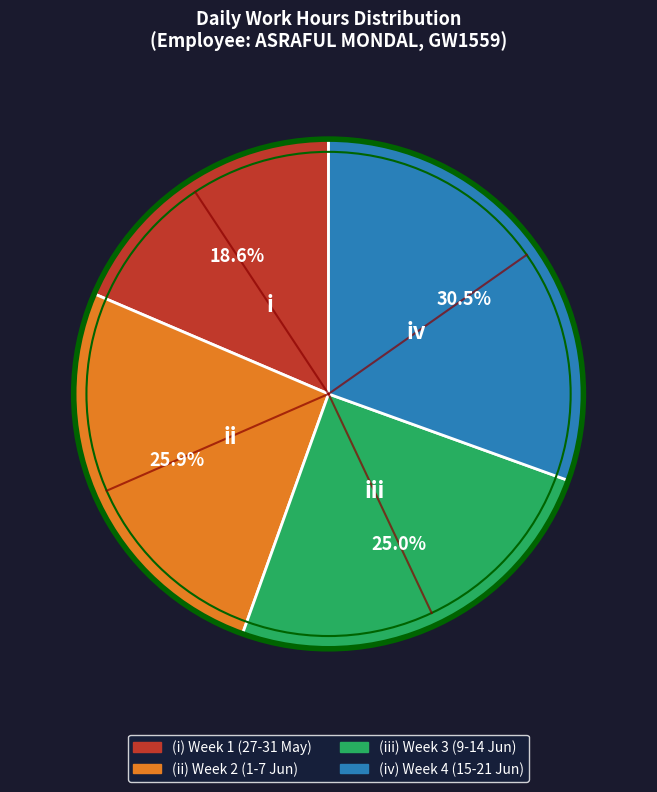

Does any single category account for the majority?

No